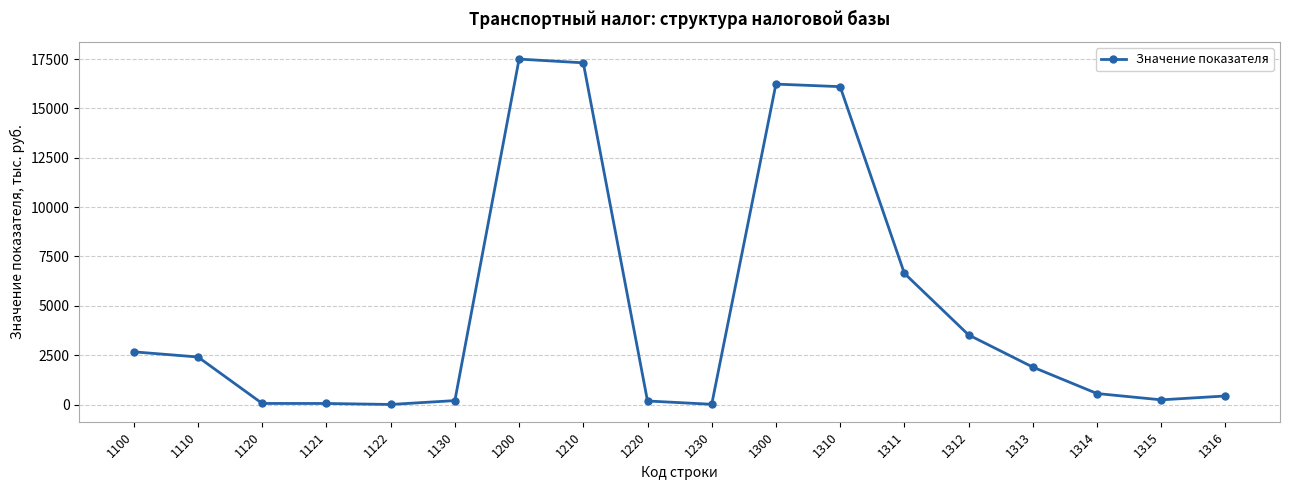

Count the number of data series in this chart.

1